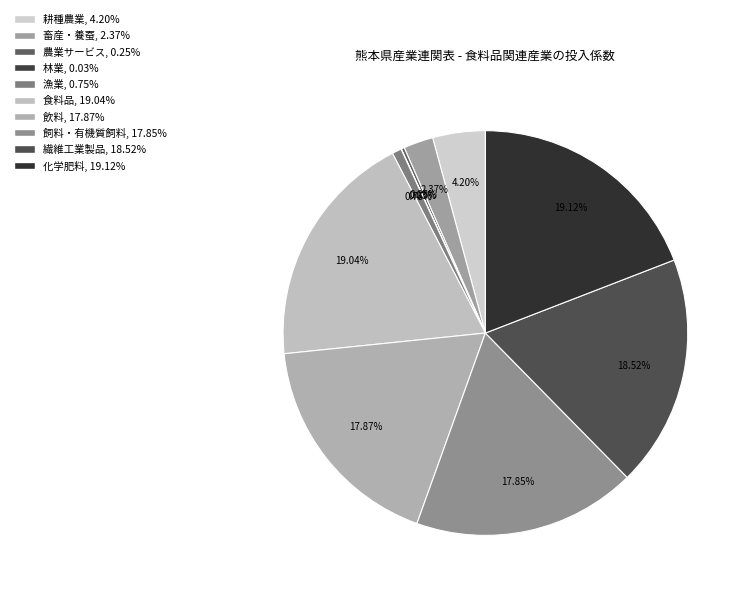

What is the ratio of the value at 飲料 to the value at 繊維工業製品?

1.0